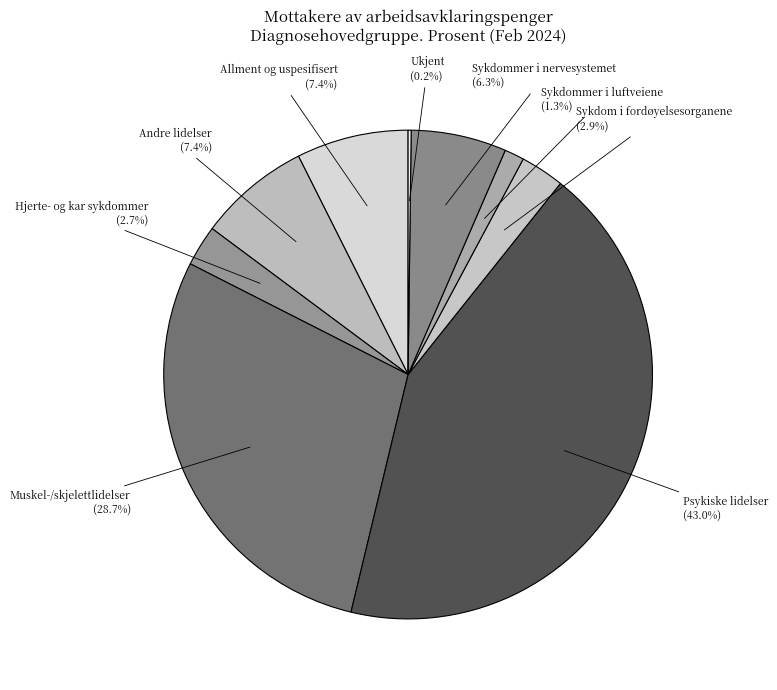

Do Andre lidelser and Sykdommer i luftveiene together represent more than half of the pie?

No